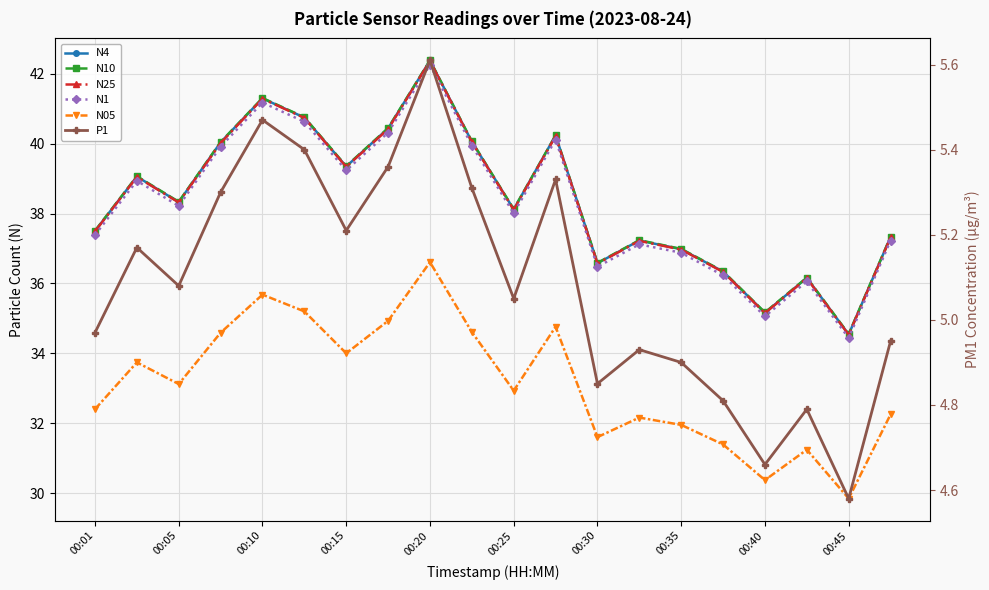

True or false: N10 and N1 cross at least once.

False